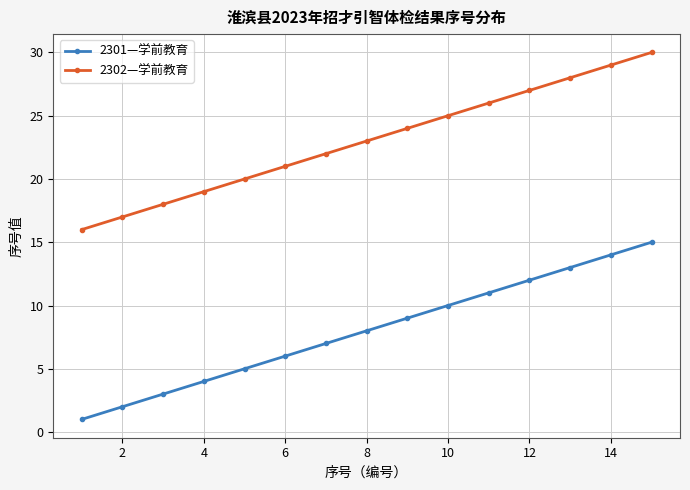

Which series has the largest total across all categories?

2302—学前教育